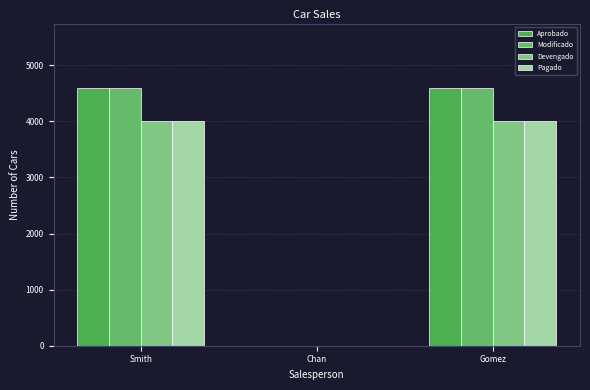

Is it true that Aprobado equals 1243.2 at Smith?

False